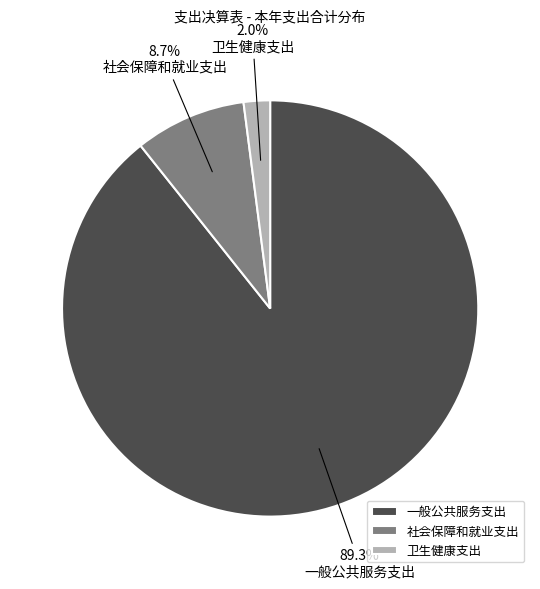

Which has a higher value, 一般公共服务支出 or 社会保障和就业支出?

一般公共服务支出